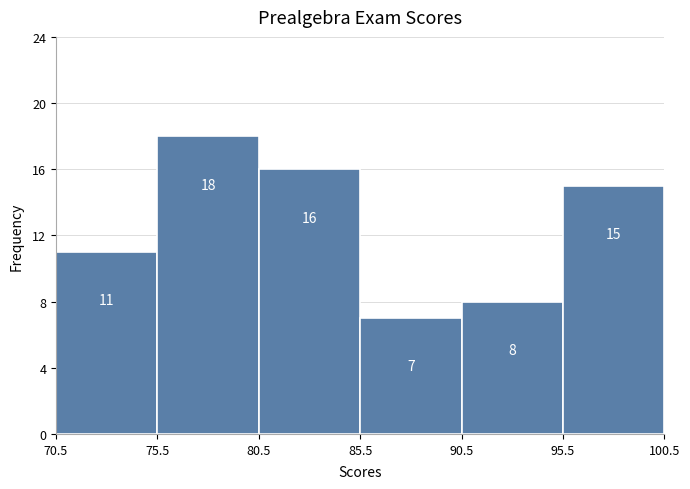

Reading left to right, list every bar in this chart as the range it spans on the x-axis followed by its height.

70.5 to 75.5: 11
75.5 to 80.5: 18
80.5 to 85.5: 16
85.5 to 90.5: 7
90.5 to 95.5: 8
95.5 to 100.5: 15